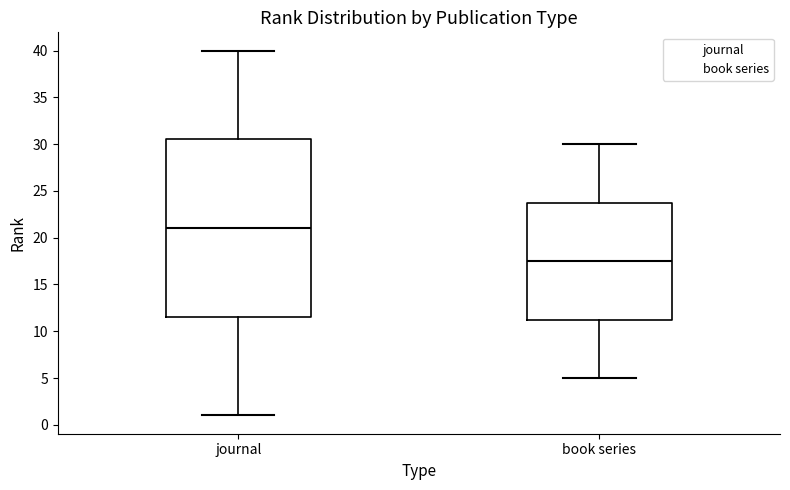

Reading left to right, transcribe this box plot: for each box, give where its median line is, the range the box spans, and where its two whiskers end, as read against the y-axis. The values are not printed on the chart, so give them approximately, as read against the axis.

journal: median 21.0, box 11.5 to 30.5, whiskers 1.0 to 40.0
book series: median 17.5, box 11.5 to 24.0, whiskers 5.0 to 30.0